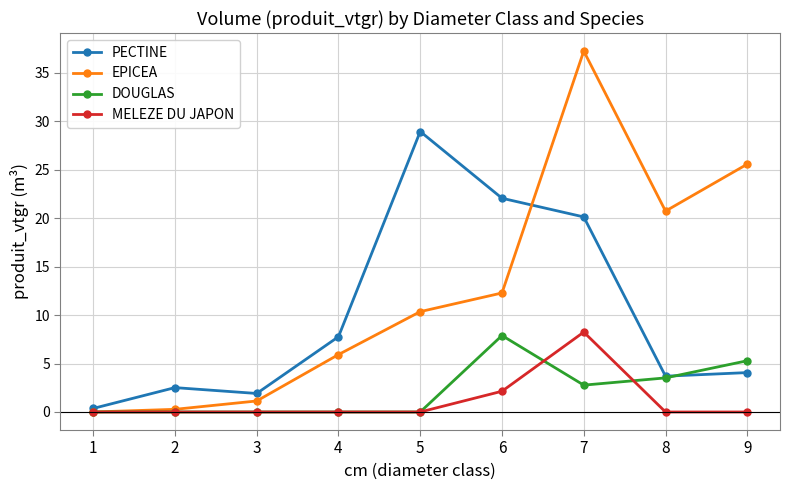

Is it true that EPICEA equals 20.7 at 8?

True